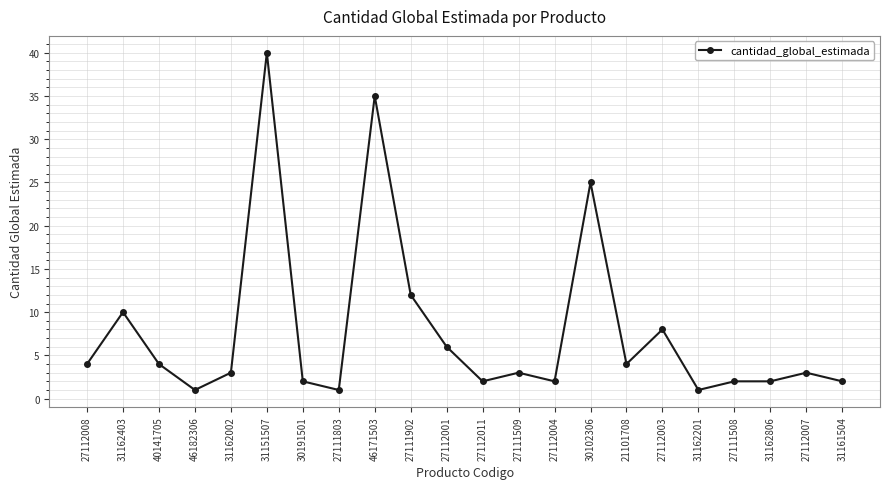

What is the smallest value displayed?

1